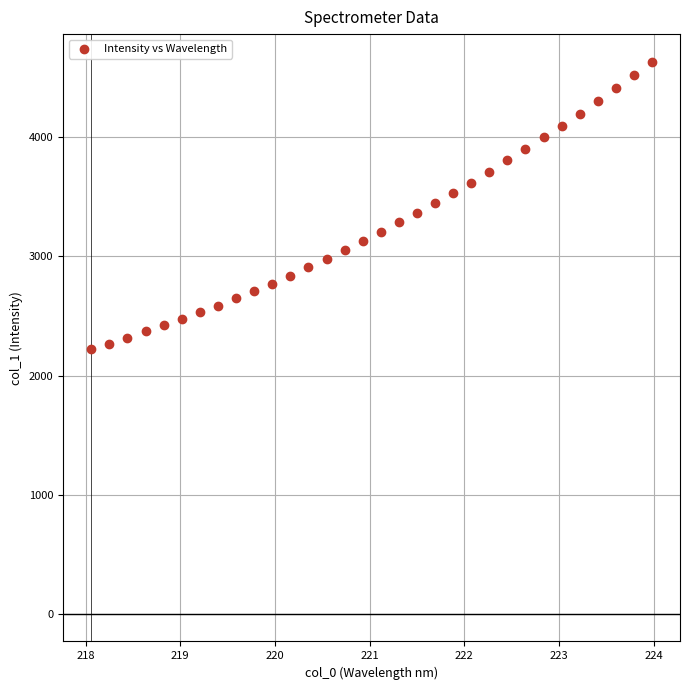

What is the range of Y values (max minus min)?

2412.8